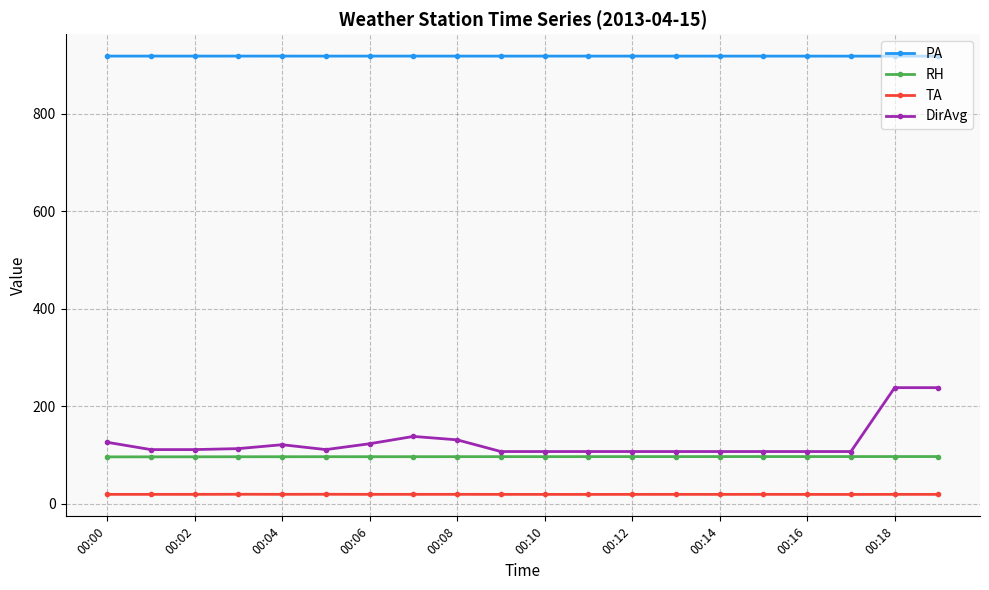

How many distinct data groups are displayed?

4